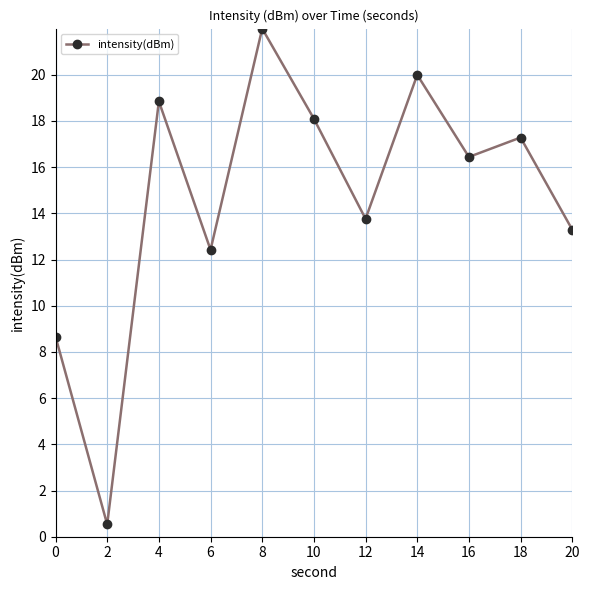

True or false: the data has more than 0 interior local peaks.

True